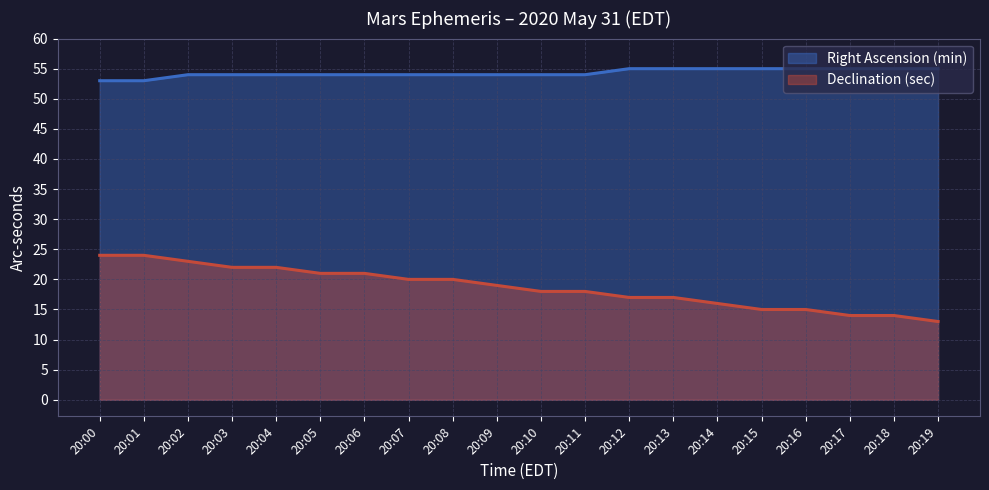

How many lines are shown in the chart?

2